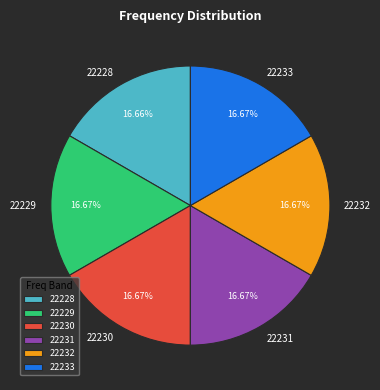

How many segments does this pie chart have?

6